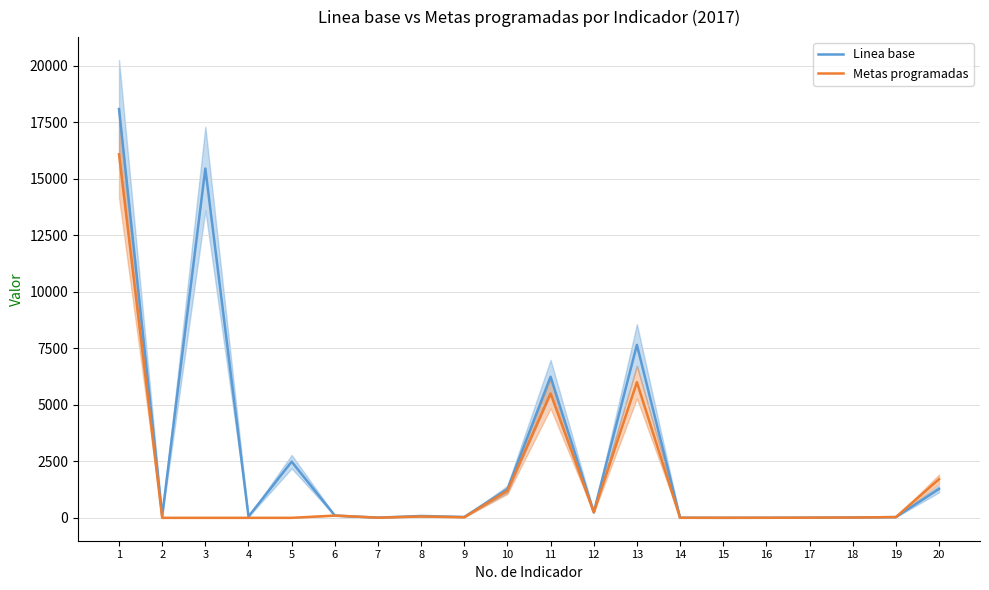

At how many categories does at least one series exceed 11090?

2